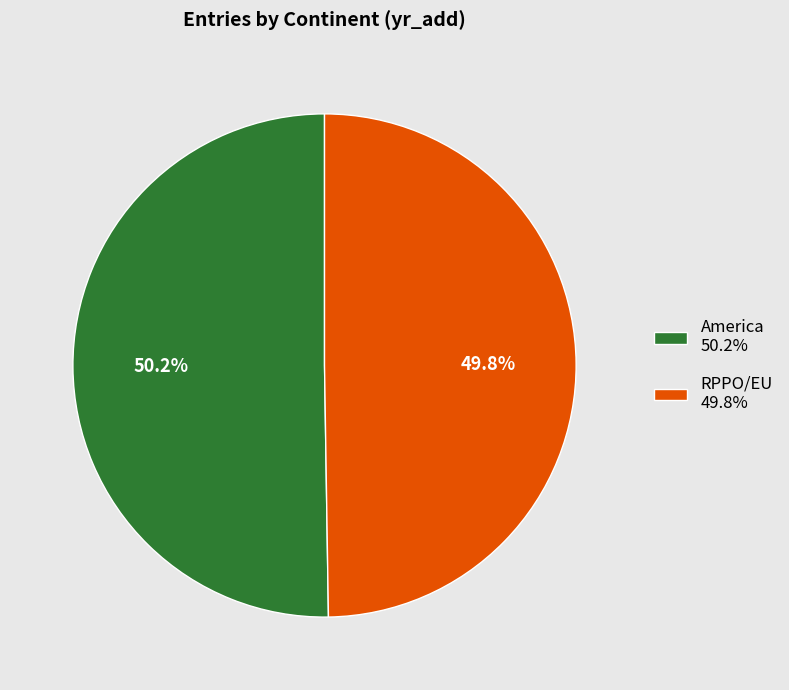

Is there a majority slice in this chart?

Yes